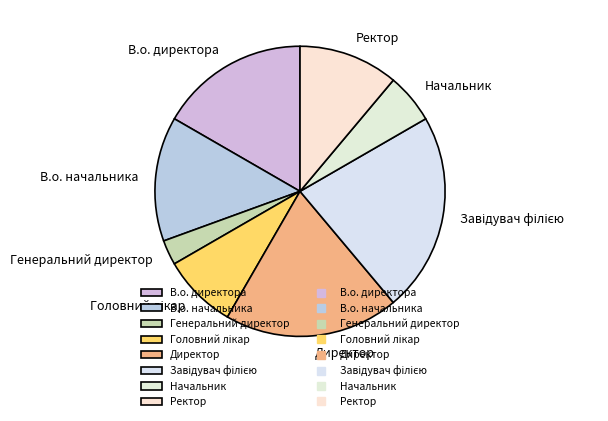

Which slice is the smallest?

Генеральний директор